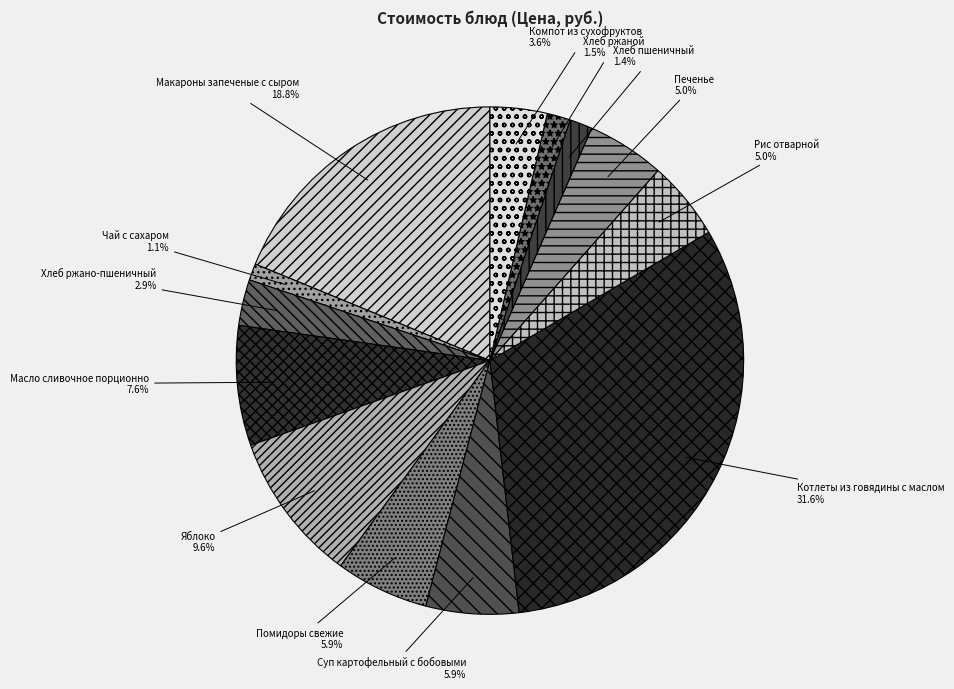

Is it true that Хлеб пшеничный is 1% of the pie?

True